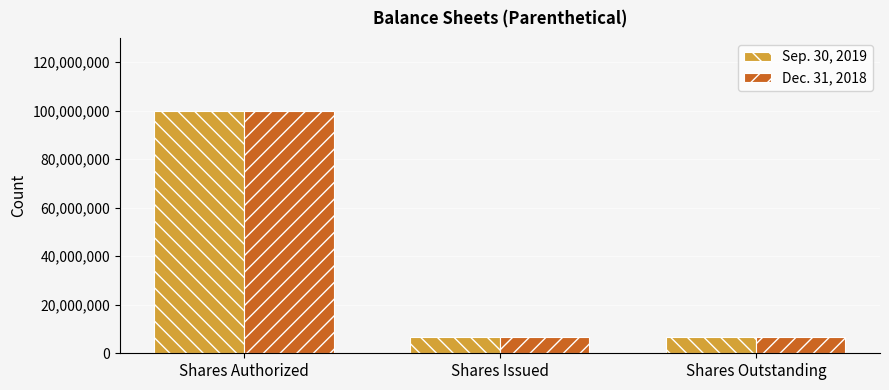

True or false: Dec. 31, 2018 has a value of 10559192 at Shares Issued.

False